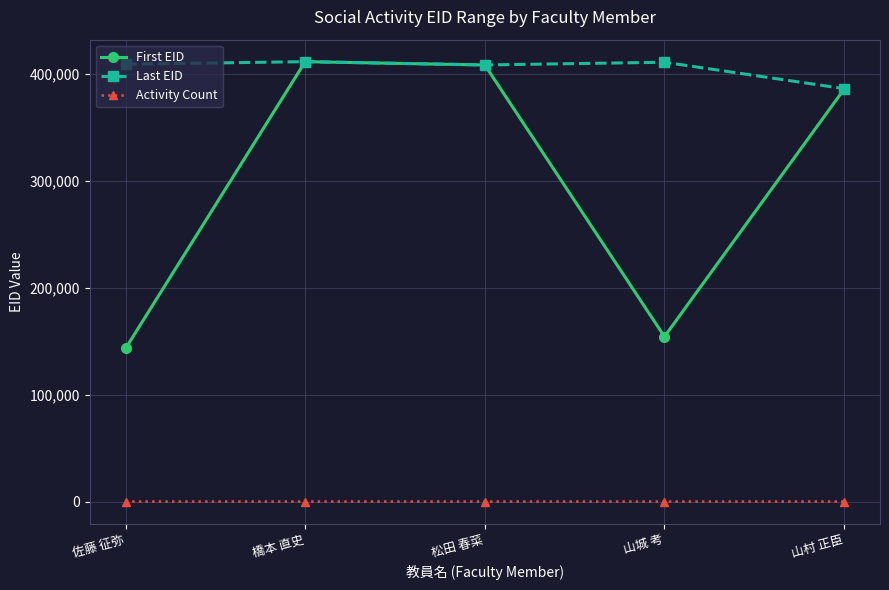

Which series has the largest range (max minus min)?

First EID